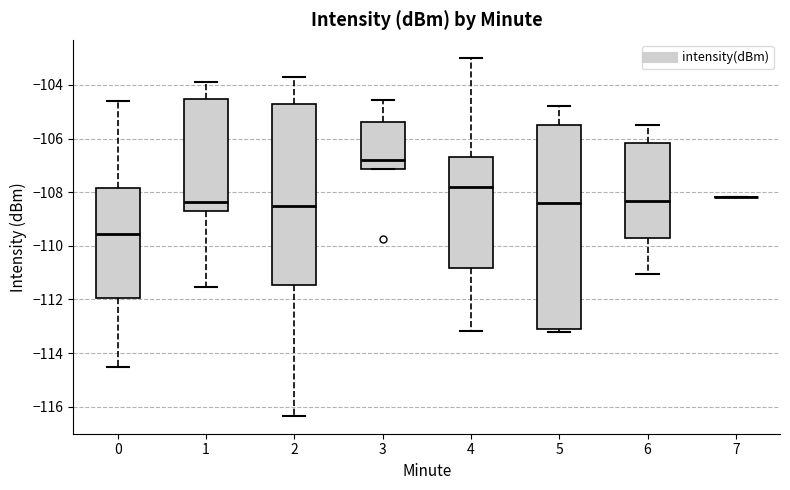

Where is the upper edge of the box at x = 5 on the y-axis? The values are not printed on the chart, so give them approximately, as read against the axis.

-105.6